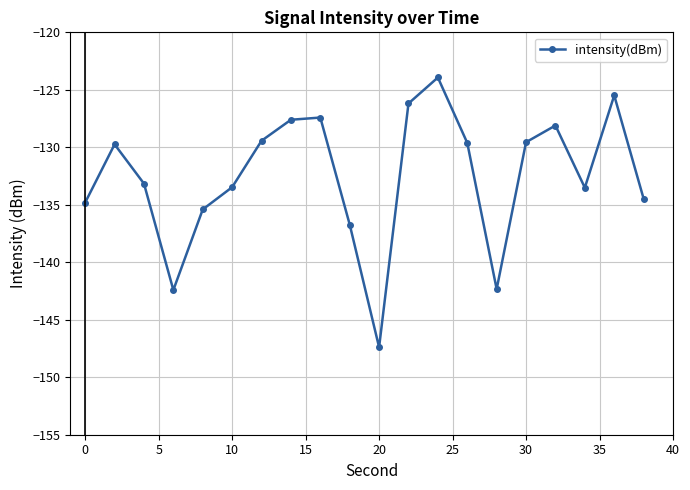

What is the value of the 7th point from the left?

-129.4